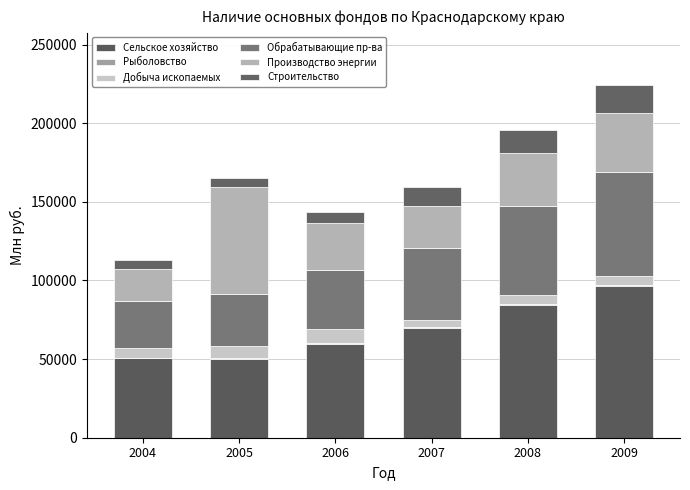

How many data points does each series have?

6